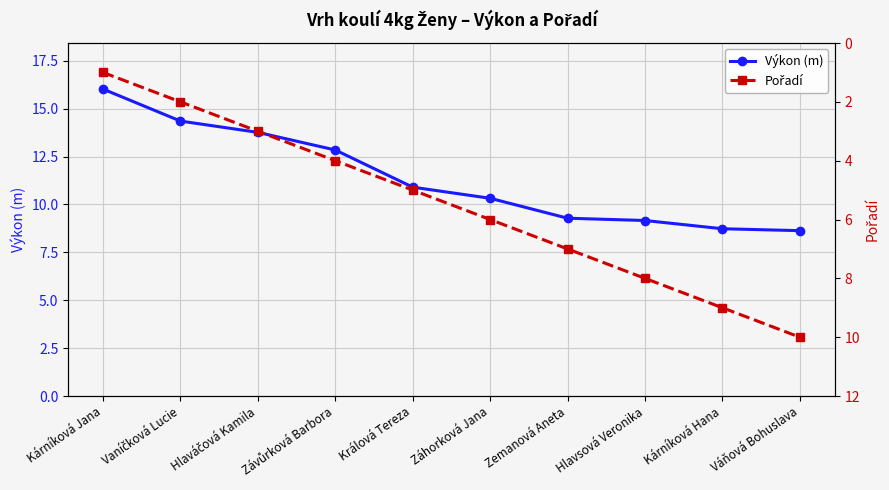

What position from the right is Zemanová Aneta?

4